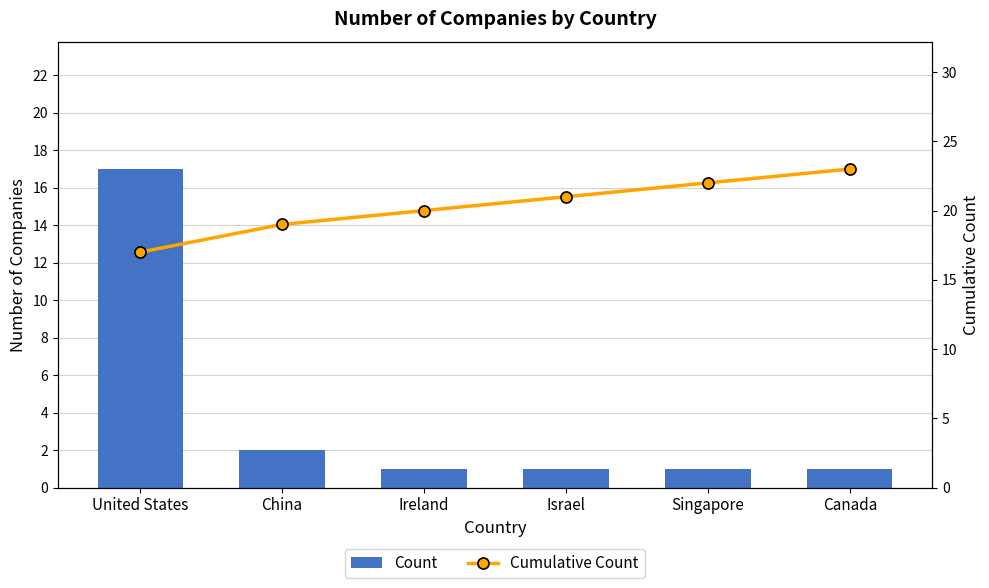

How many data points in Cumulative Count are above 21?

2